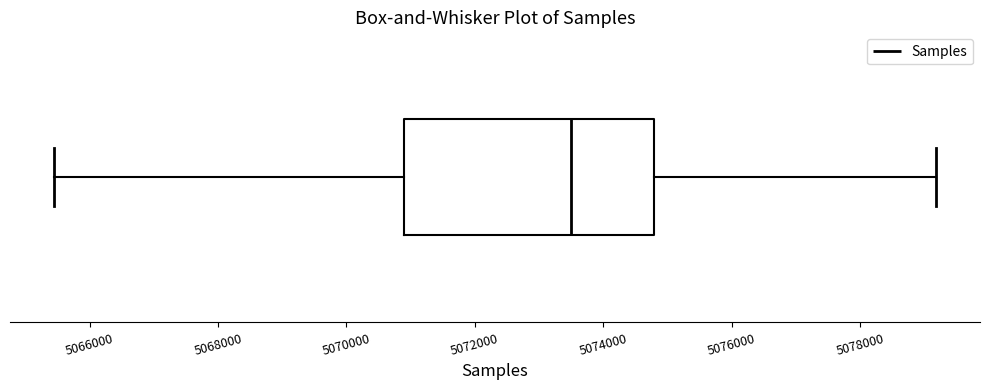

Transcribe this box plot: give where the median line is, the range the box spans, and where the two whiskers end, as read against the x-axis. The values are not printed on the chart, so give them approximately, as read against the axis.

median 5073600, box 5070800 to 5074800, whiskers 5065400 to 5079200